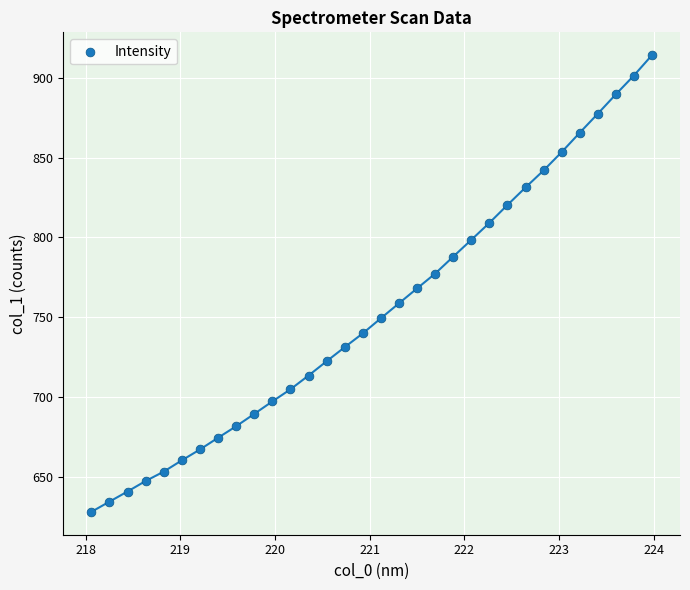

What is the range of Y values (max minus min)?

286.4